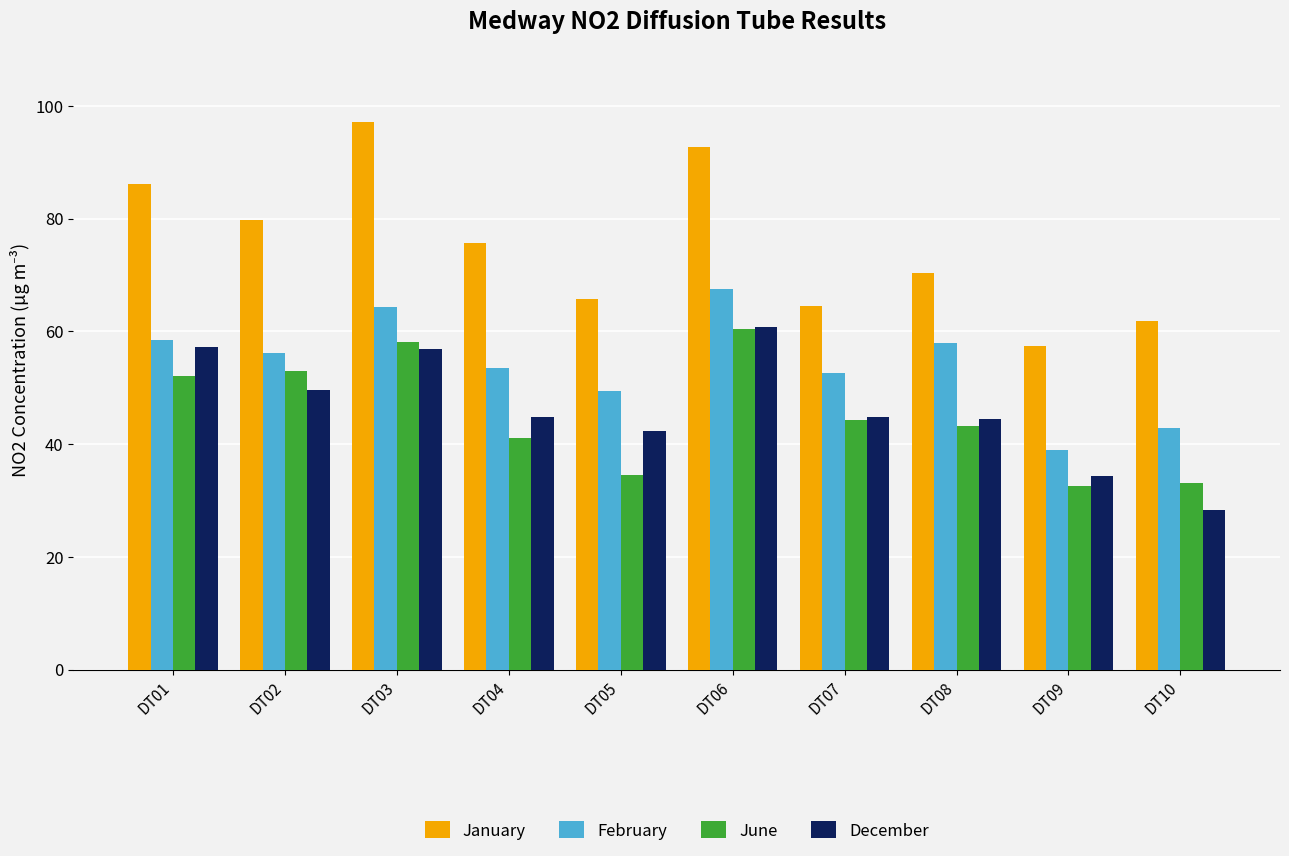

How many groups of bars are there?

10